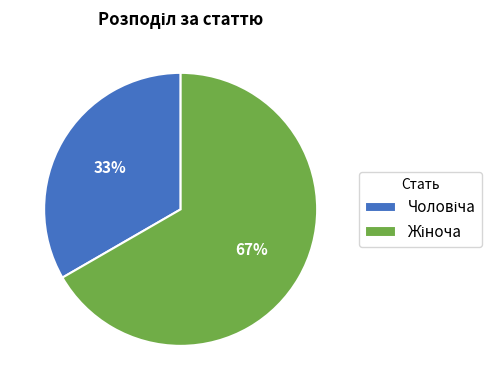

Does any single category account for the majority?

Yes